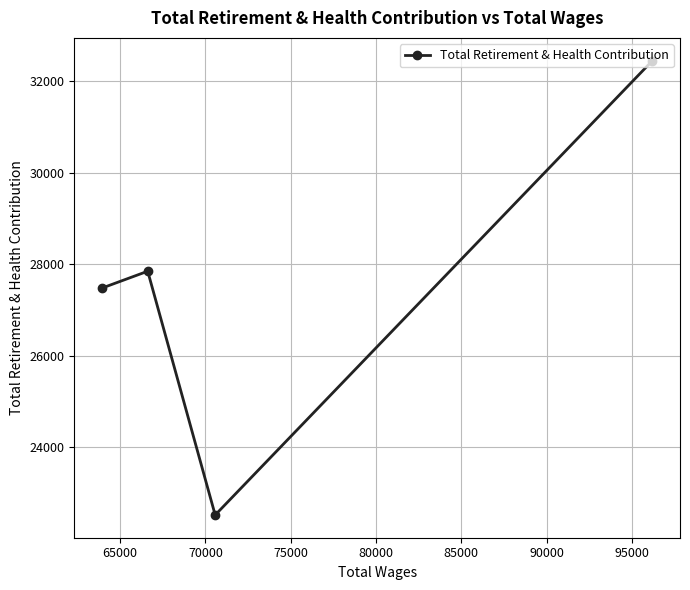

How many points are higher than both their immediate neighbors (excluding endpoints)?

1